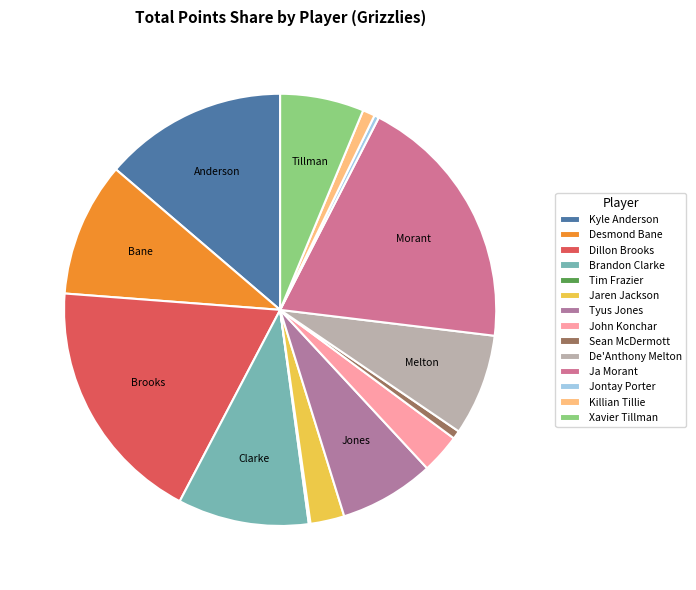

How many slices are in this pie chart?

14